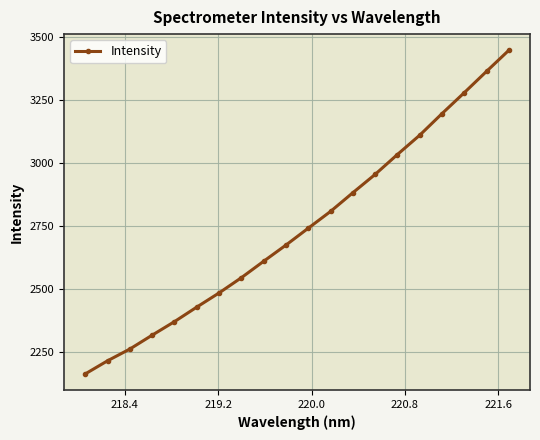

What is the smallest value displayed?

2161.5